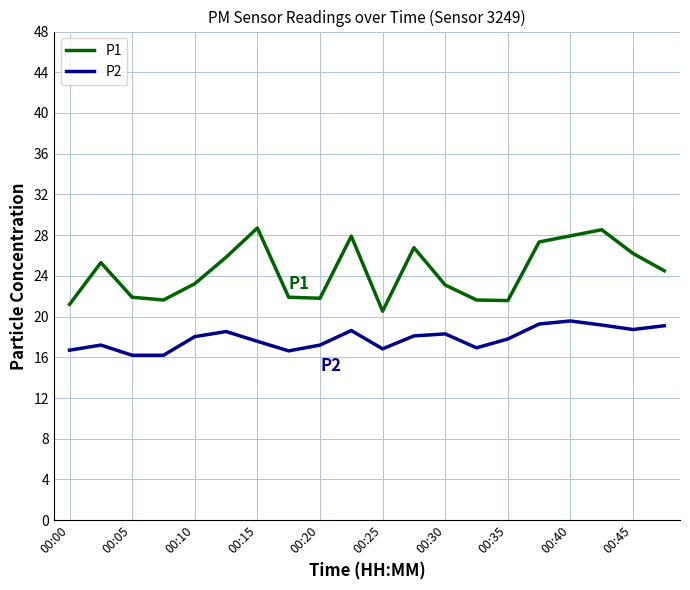

True or false: P1 and P2 intersect in this chart.

False